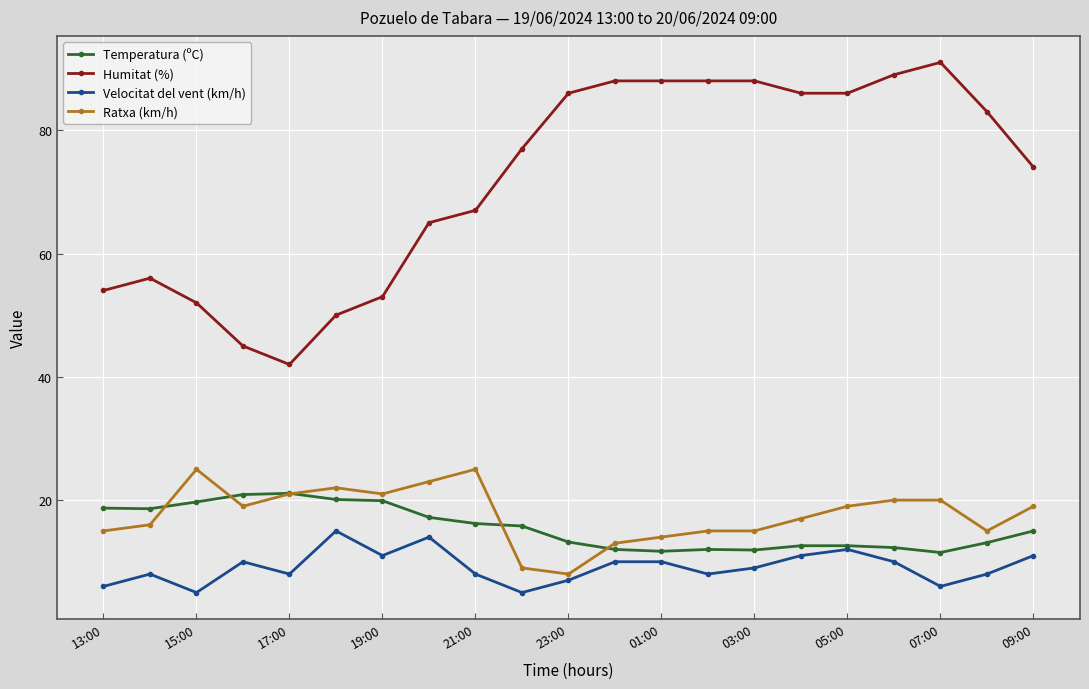

What is the value of the Velocitat del vent (km/h) point at the 19th from the left?

6.0